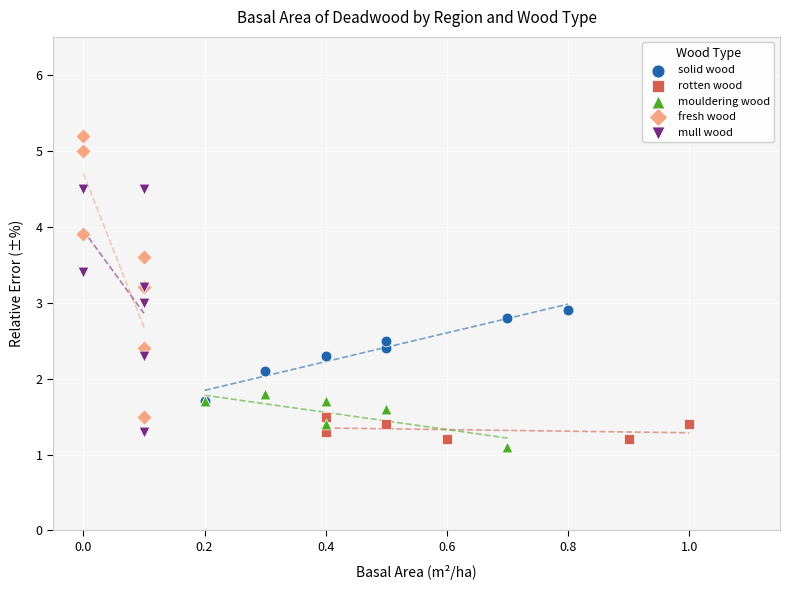

Which series contains the highest Y value?

fresh wood